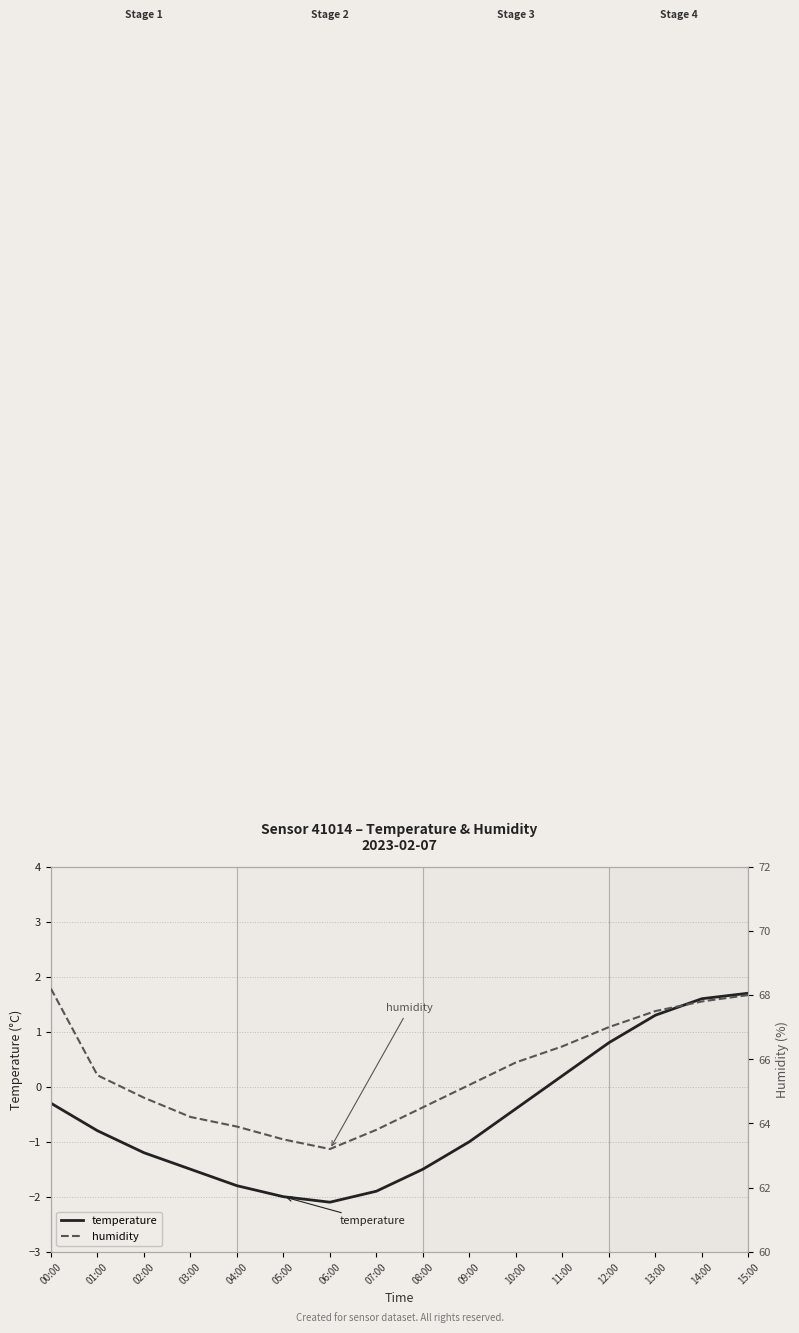

List the labels in order of humidity value, smallest first.

06:00, 05:00, 07:00, 04:00, 03:00, 08:00, 02:00, 09:00, 01:00, 10:00, 11:00, 12:00, 13:00, 14:00, 15:00, 00:00